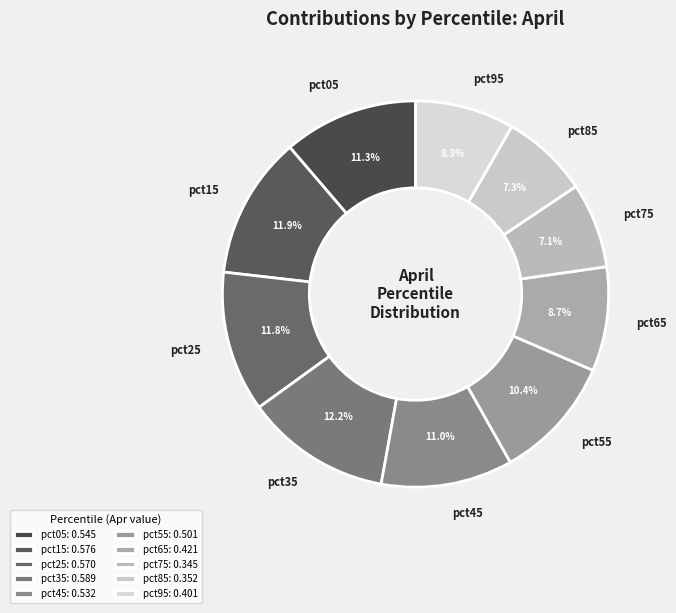

Is it true that pct25 is 12% of the pie?

True